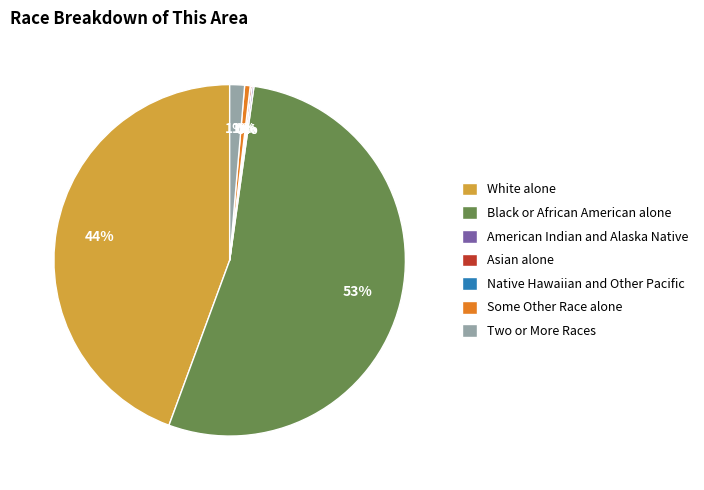

Combined, do White alone and Two or More Races account for over 50%?

No